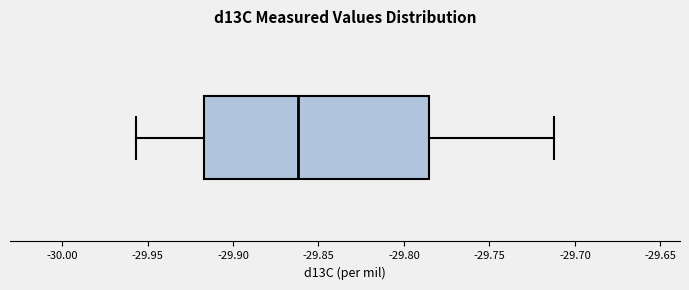

Where does the left whisker of the box end on the x-axis? The values are not printed on the chart, so give them approximately, as read against the axis.

-29.955